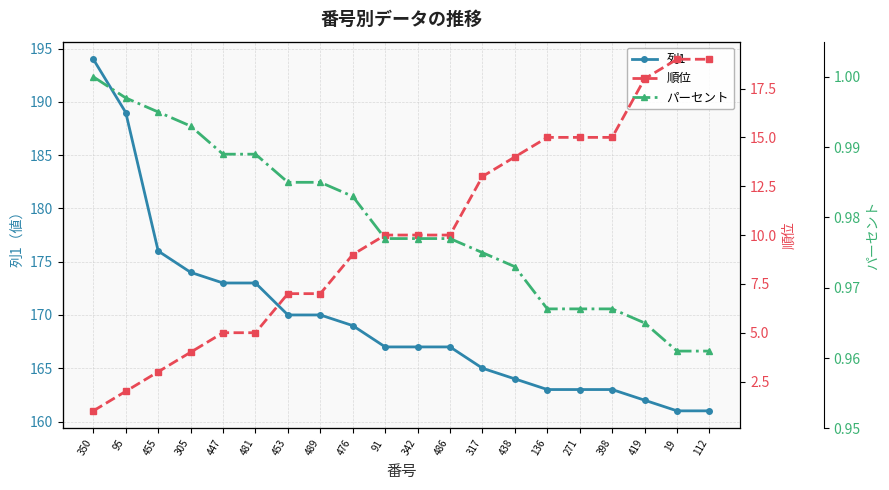

True or false: パーセント and 順位 cross at least once.

False